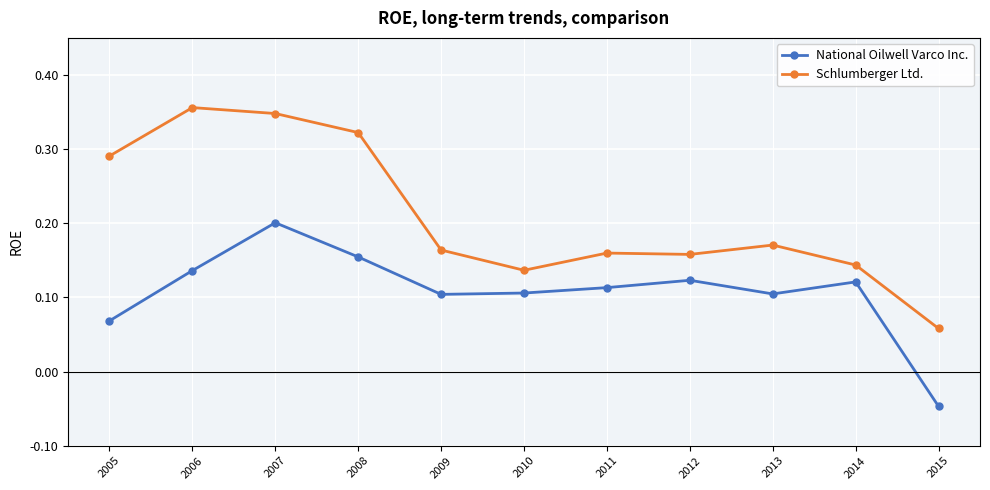

What is the total value across all series at 2007?

0.5